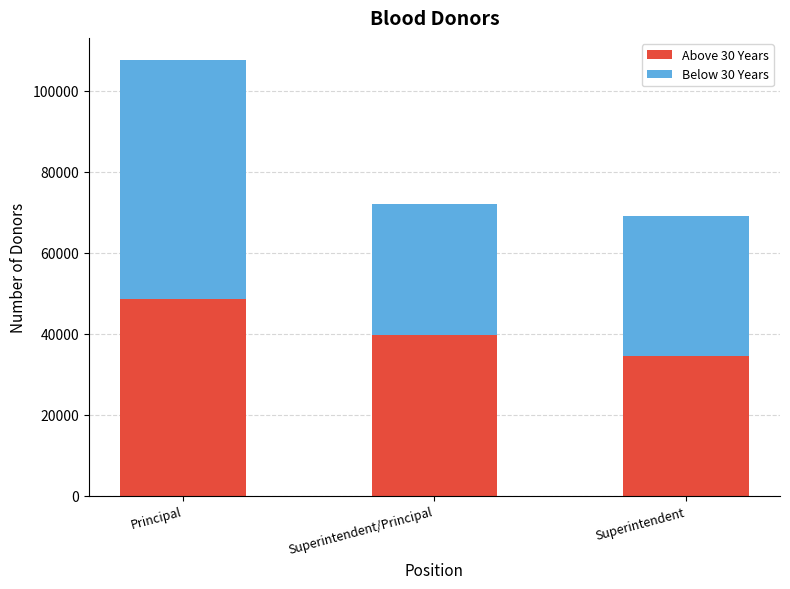

At which category is the sum across all series the highest?

Principal